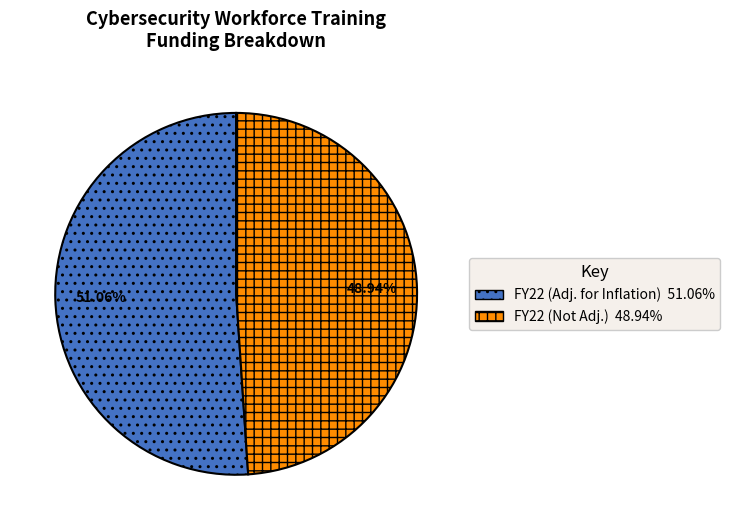

To the nearest percent, what is the average slice percentage?

50%